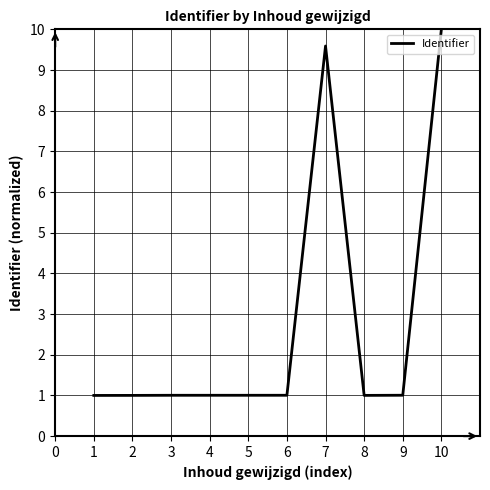

True or false: the data shows 1.0 at 1.

True